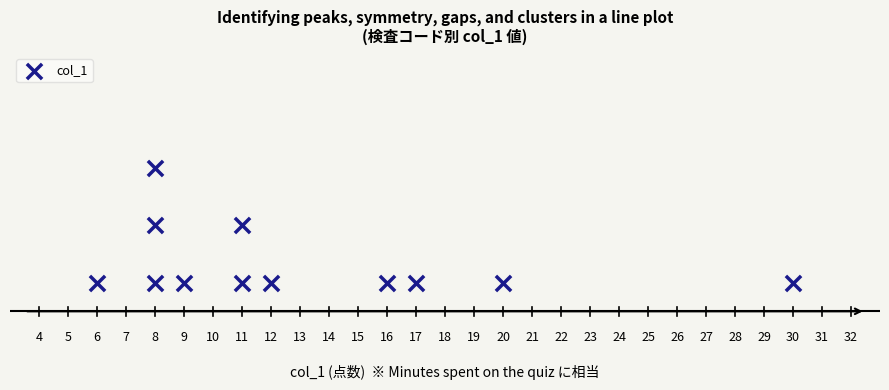

What is the range of X values (max minus min)?

24